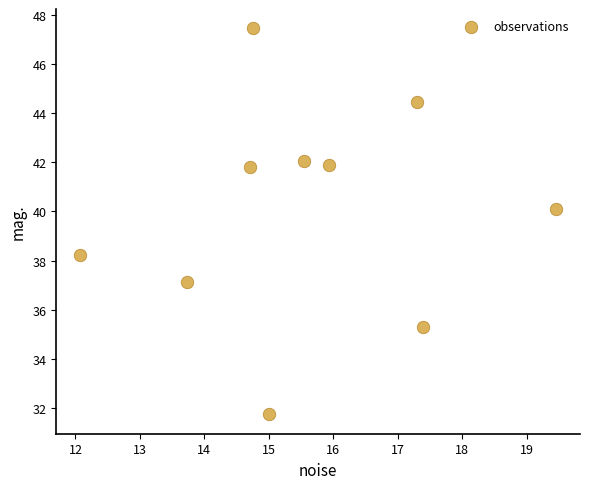

What is the average Y value?

40.0